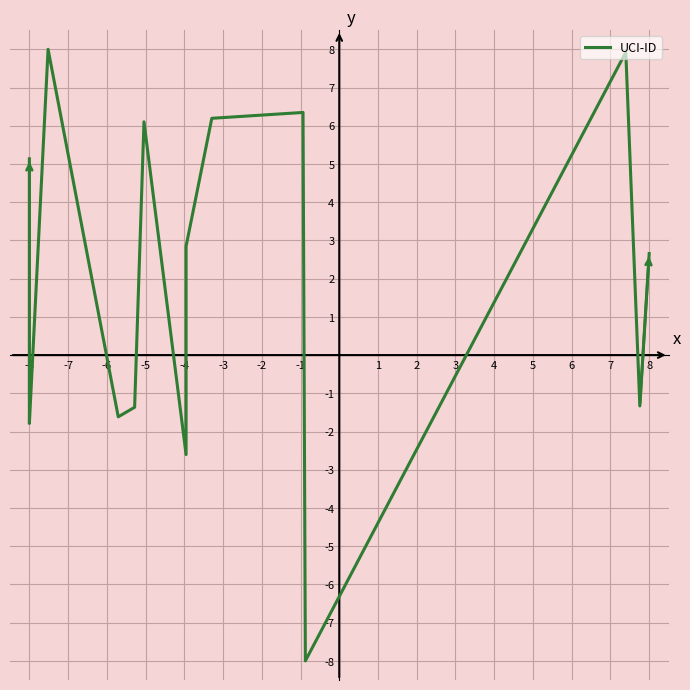

What is the difference between the values at -6 and -2?

7.9